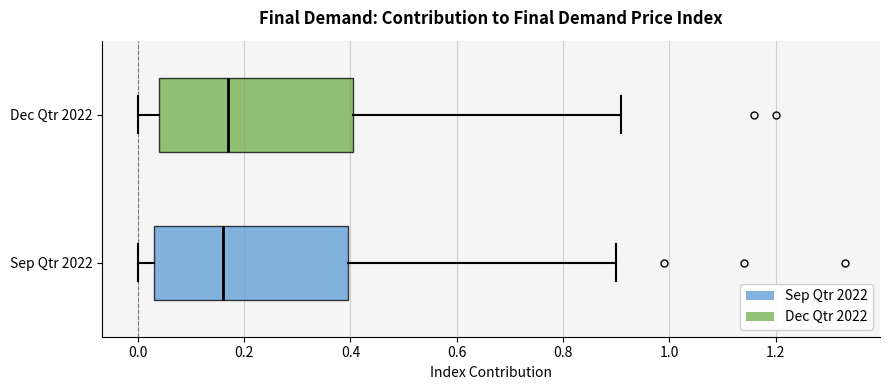

Reading bottom to top, read every box against the x-axis: the position of its median line, the range the box covers, and the ends of its whiskers. The values are not printed on the chart, so give them approximately, as read against the axis.

Sep Qtr 2022: median 0.16, box 0.04 to 0.40, whiskers 0.00 to 0.90
Dec Qtr 2022: median 0.18, box 0.04 to 0.40, whiskers 0.00 to 0.92